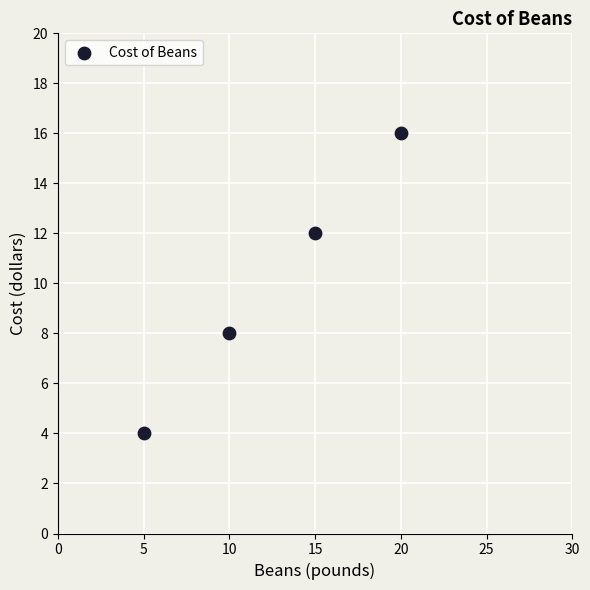

What is the average X value?

12